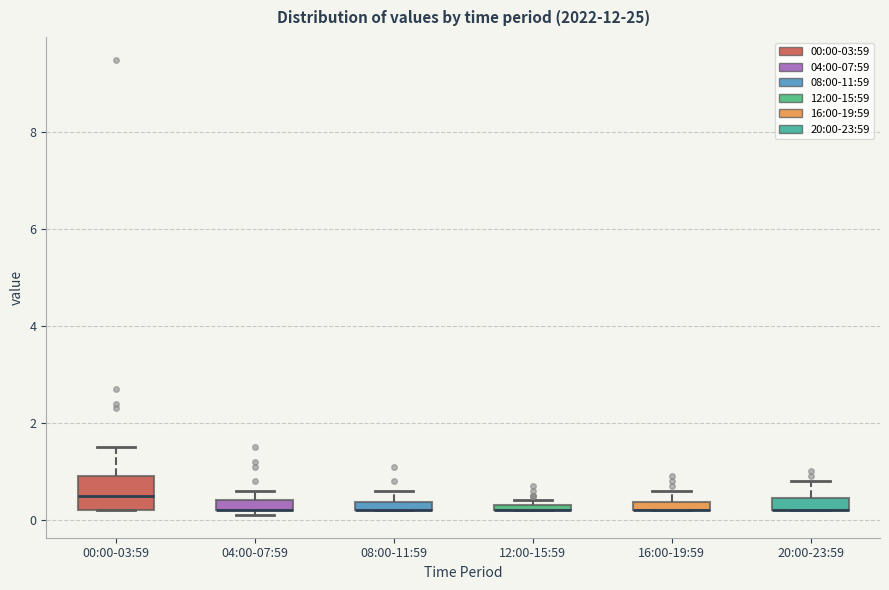

Which box is the tallest, from its lower edge to its upper edge?

00:00-03:59